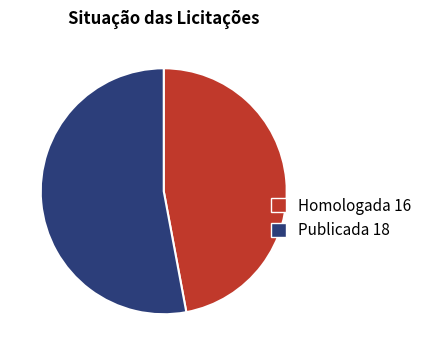

What is the majority slice?

Publicada